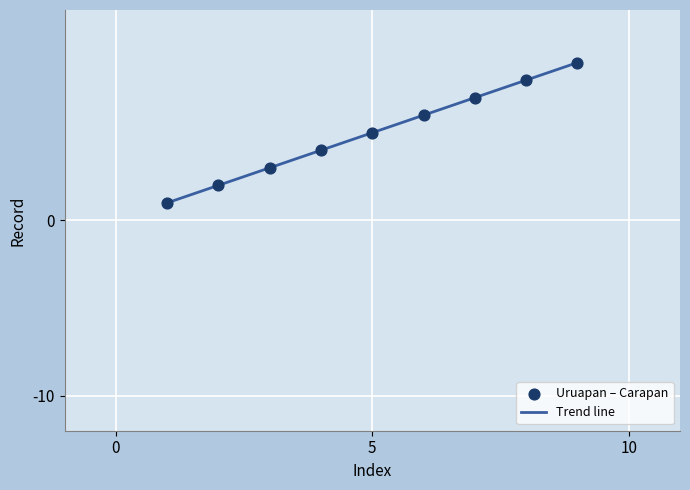

What is the difference between the maximum and minimum values?

8